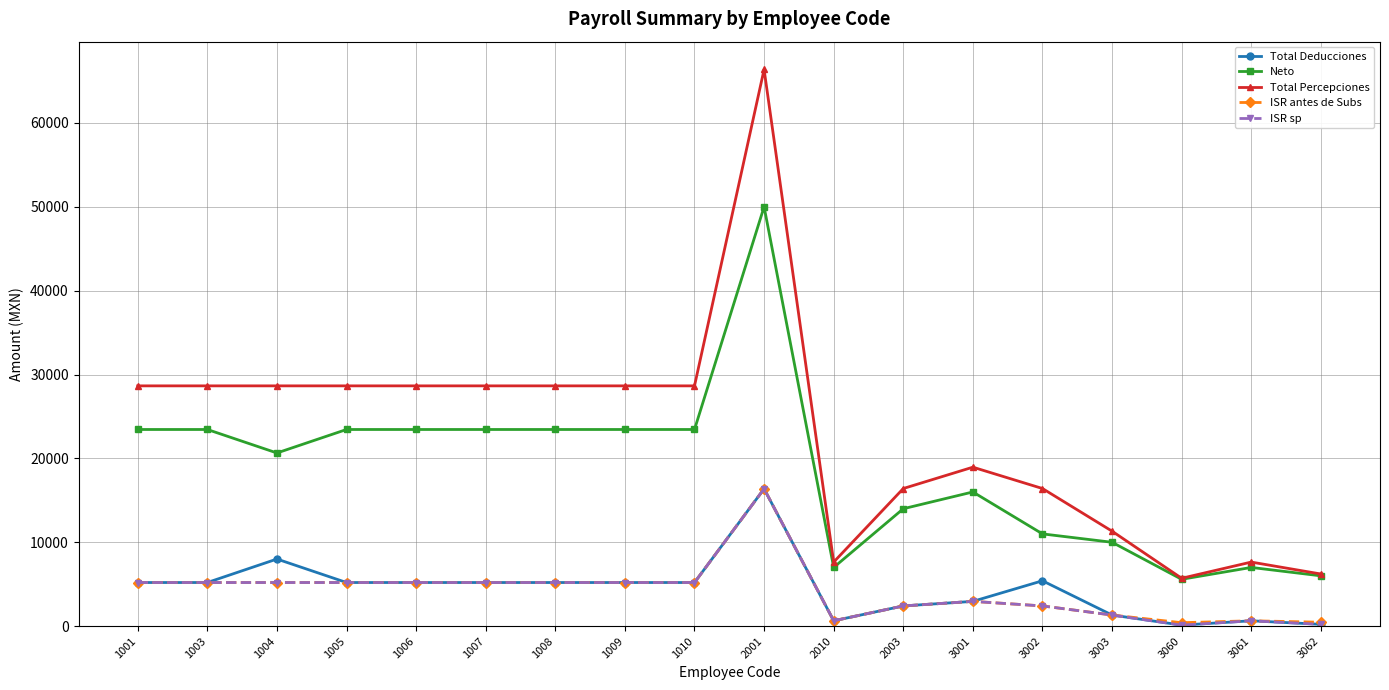

Which series has the largest range (max minus min)?

Total Percepciones